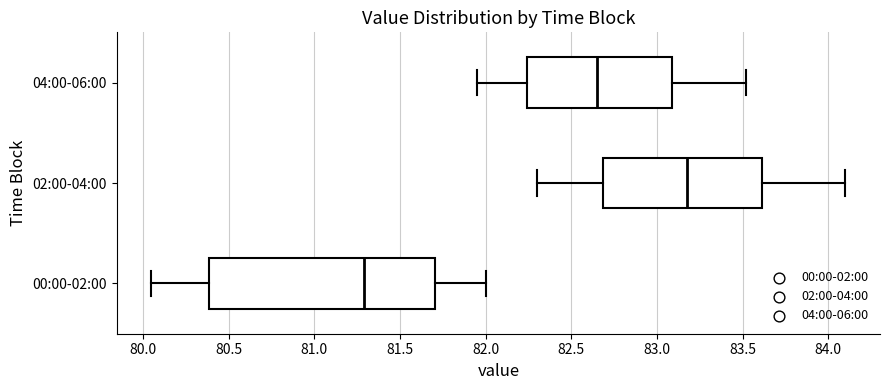

Reading bottom to top, transcribe this box plot: for each box, give where its median line is, the range the box spans, and where its two whiskers end, as read against the x-axis. The values are not printed on the chart, so give them approximately, as read against the axis.

00:00-02:00: median 81.30, box 80.40 to 81.70, whiskers 80.05 to 82.00
02:00-04:00: median 83.20, box 82.70 to 83.60, whiskers 82.30 to 84.10
04:00-06:00: median 82.65, box 82.25 to 83.10, whiskers 81.95 to 83.50